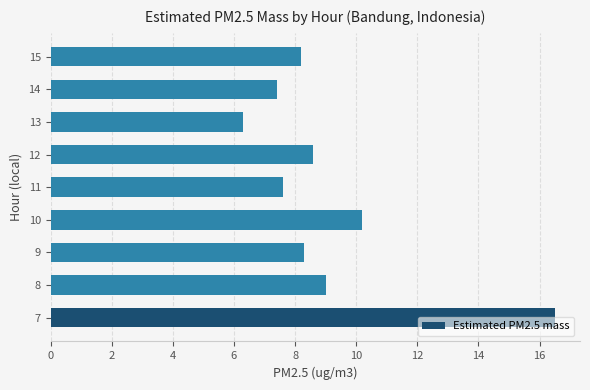

Is it true that the value at 12 is 8.6?

True